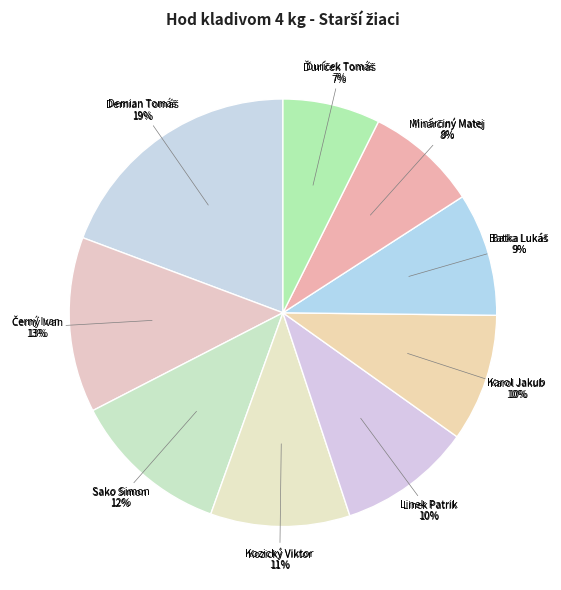

What percentage is the Karol Jakub slice, to the nearest percent?

10%